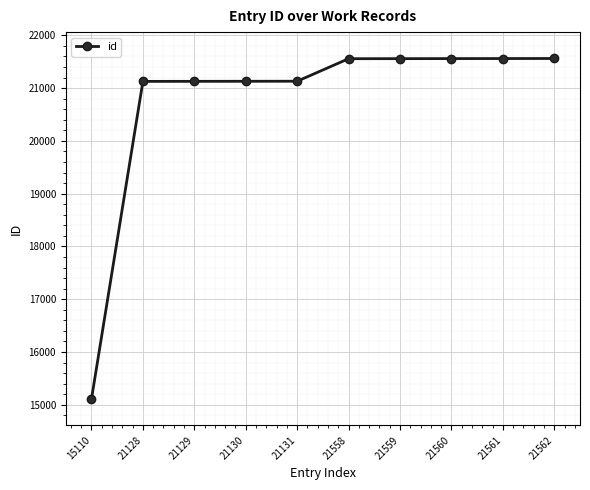

At which category does the chart reach its minimum across all series?

15110